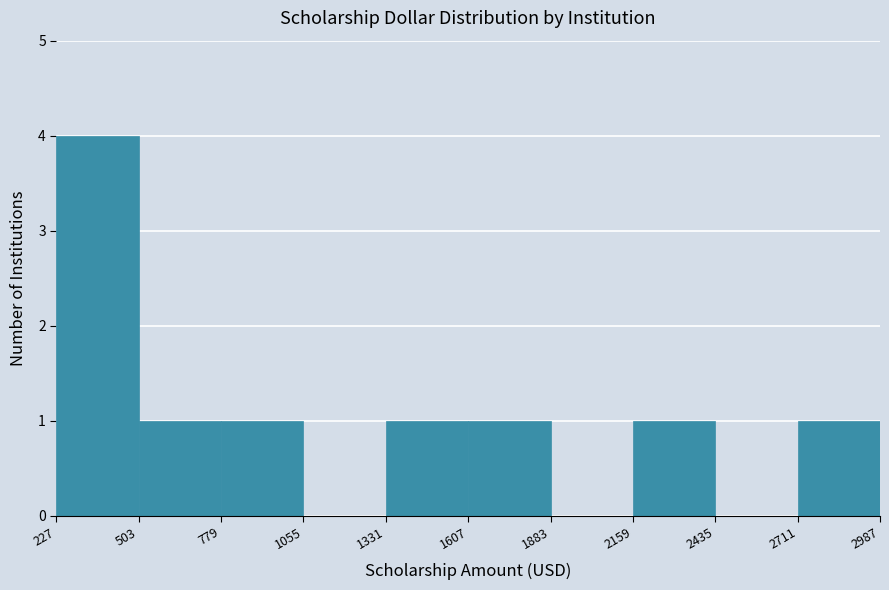

What is the height of the bar covering 2159 to 2435 on the x-axis? The values are not printed on the chart, so give them approximately, as read against the axis.

1